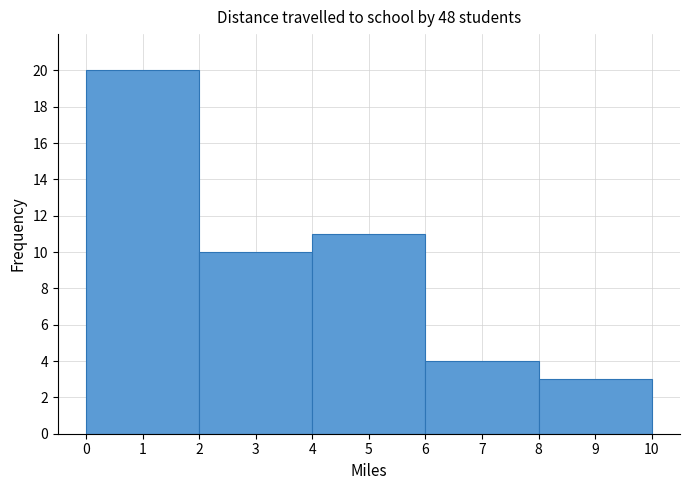

Reading left to right, transcribe this chart: for each bar, give the range it covers on the x-axis and its height. The values are not printed on the chart, so give them approximately, as read against the axis.

0 to 2: 20
2 to 4: 10
4 to 6: 11
6 to 8: 4
8 to 10: 3